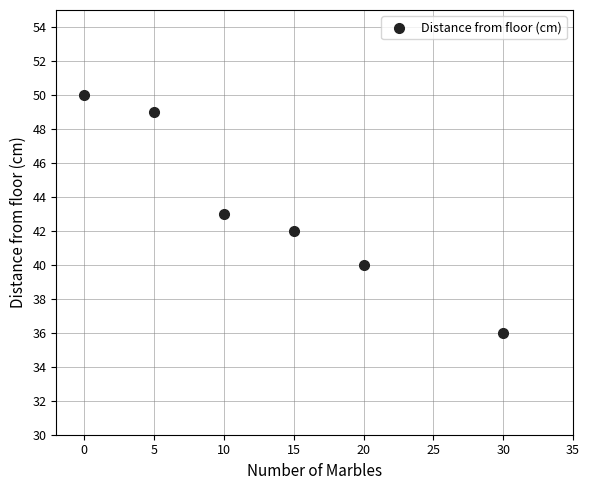

What is the range of Y values (max minus min)?

14